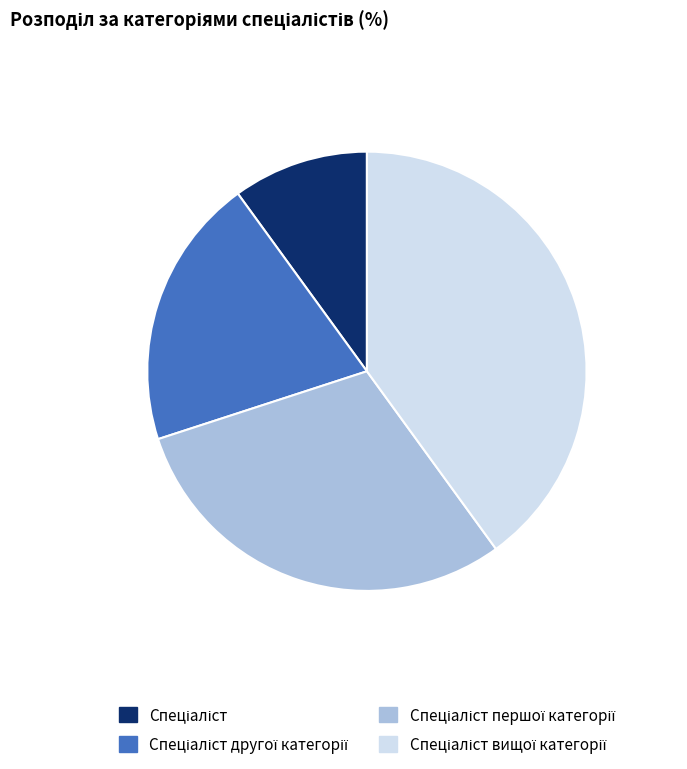

Is there a majority slice in this chart?

No